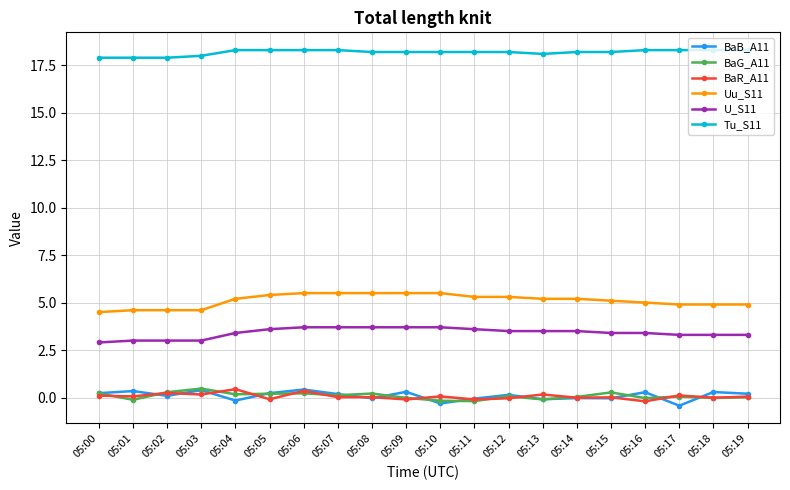

True or false: Tu_S11 has a value of 5.1 at 05:15.

False